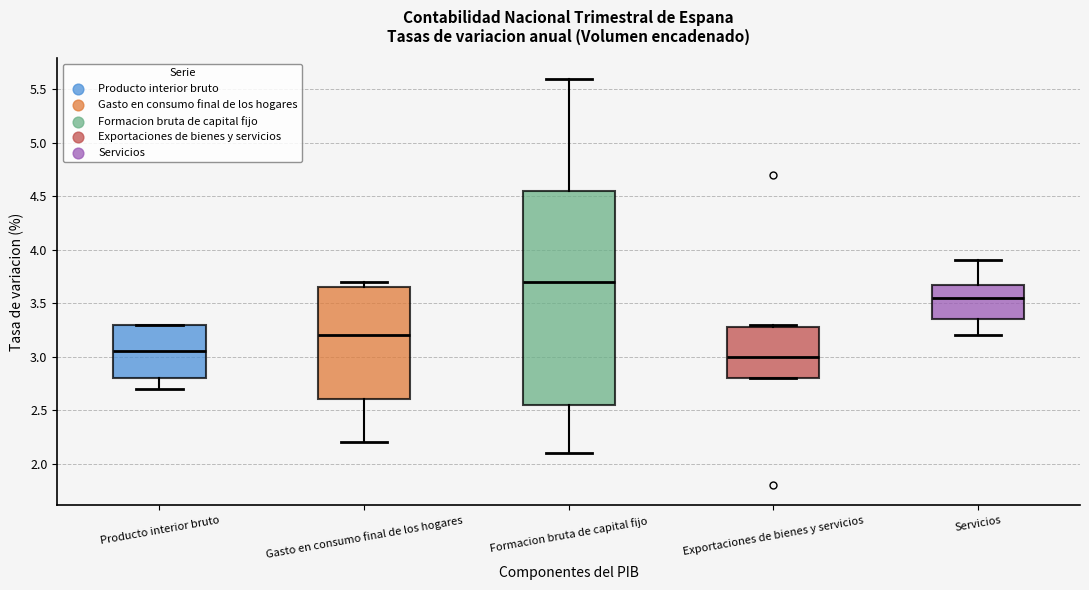

Reading left to right, read every box against the y-axis: the position of its median line, the range the box covers, and the ends of its whiskers. The values are not printed on the chart, so give them approximately, as read against the axis.

Producto interior bruto: median 3.05, box 2.80 to 3.30, whiskers 2.70 to 3.30
Gasto en consumo final de los hogares: median 3.20, box 2.60 to 3.65, whiskers 2.20 to 3.70
Formacion bruta de capital fijo: median 3.70, box 2.55 to 4.55, whiskers 2.10 to 5.60
Exportaciones de bienes y servicios: median 3.00, box 2.80 to 3.30, whiskers 2.80 to 3.30 (just above the box's upper edge)
Servicios: median 3.55, box 3.35 to 3.70, whiskers 3.20 to 3.90